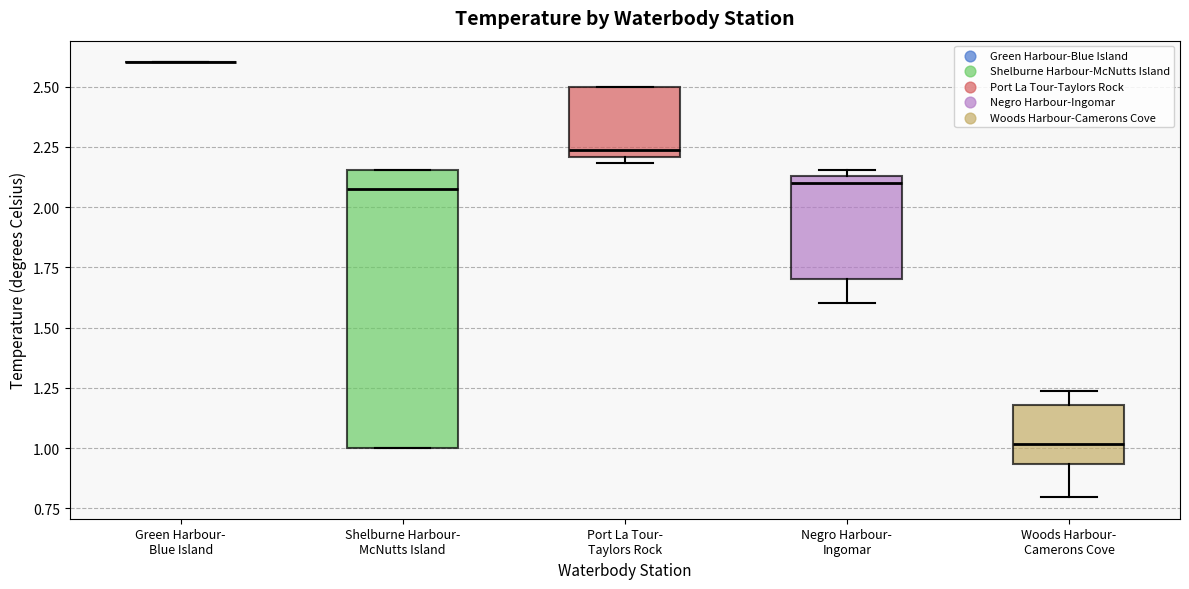

Reading left to right, transcribe this box plot: for each box, give where its median line is, the range the box spans, and where its two whiskers end, as read against the y-axis. The values are not printed on the chart, so give them approximately, as read against the axis.

Green Harbour- Blue Island: box collapsed to a line at 2.60, whiskers 2.60 to 2.60
Shelburne Harbour- McNutts Island: median 2.05, box 1.00 to 2.15, whiskers 1.00 to 2.15
Port La Tour- Taylors Rock: median 2.25, box 2.20 to 2.50, whiskers 2.20 (just below the box's lower edge) to 2.50
Negro Harbour- Ingomar: median 2.10, box 1.70 to 2.15, whiskers 1.60 to 2.15 (just above the box's upper edge)
Woods Harbour- Camerons Cove: median 1.00, box 0.95 to 1.20, whiskers 0.80 to 1.25